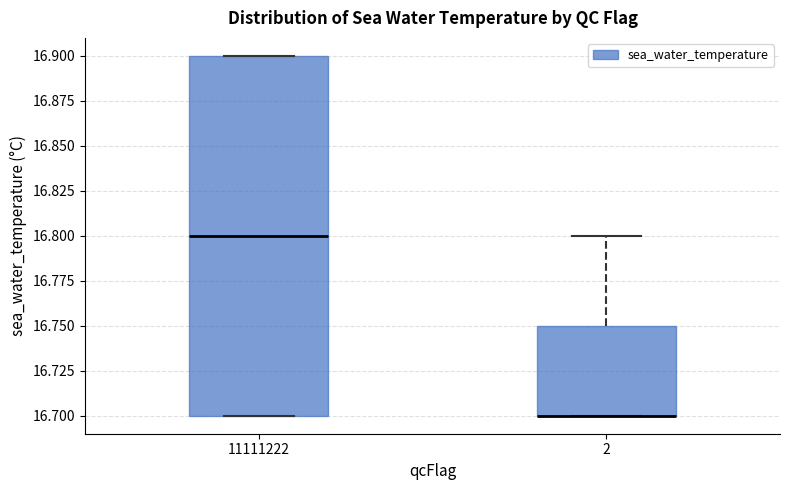

Where is the upper edge of the box at x = 11111222 on the y-axis? The values are not printed on the chart, so give them approximately, as read against the axis.

16.90